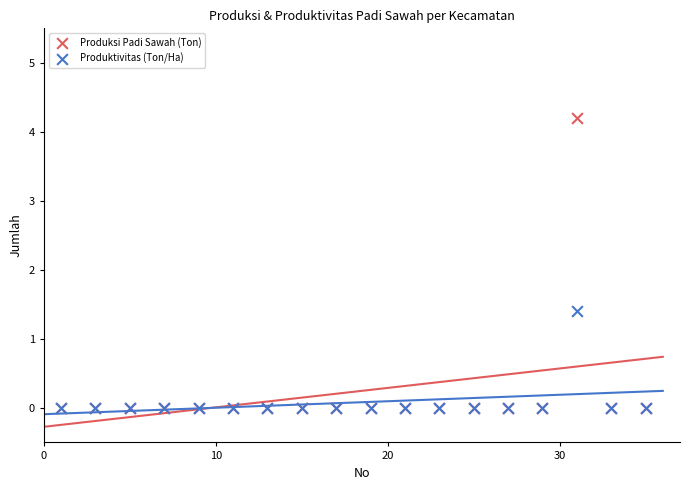

What are all the series names shown in the legend?

Produksi Padi Sawah (Ton), Produktivitas (Ton/Ha)